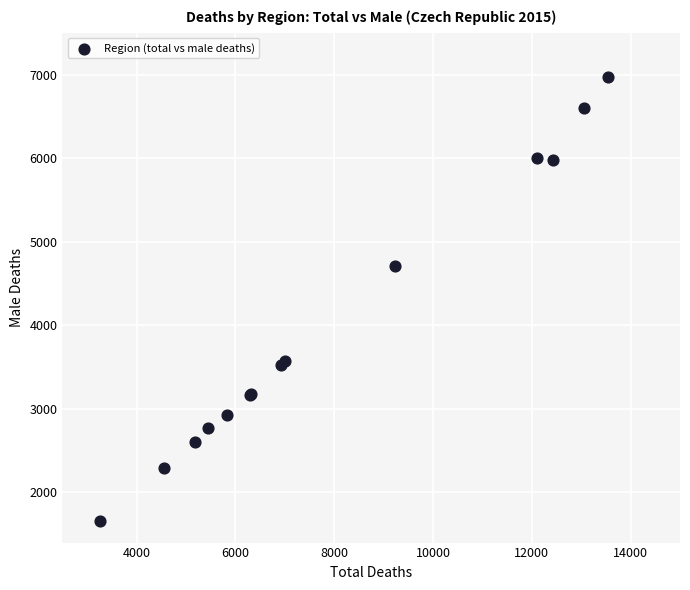

What Y value in the scatter plot is closest to 4315?

4712